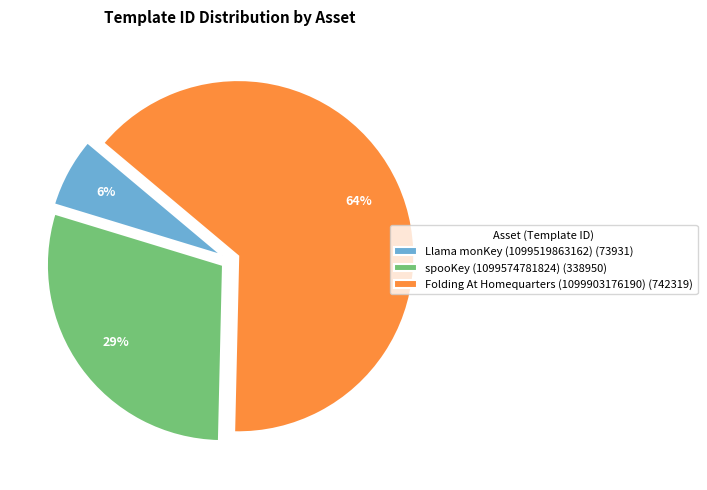

What percentage is the Llama monKey (1099519863162) (73931) slice, to the nearest percent?

6%